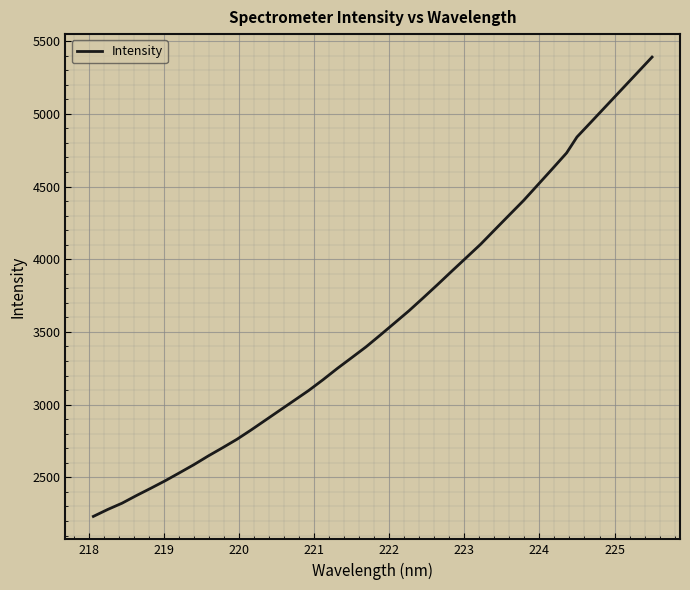

What is the maximum value shown in the chart?

5390.0